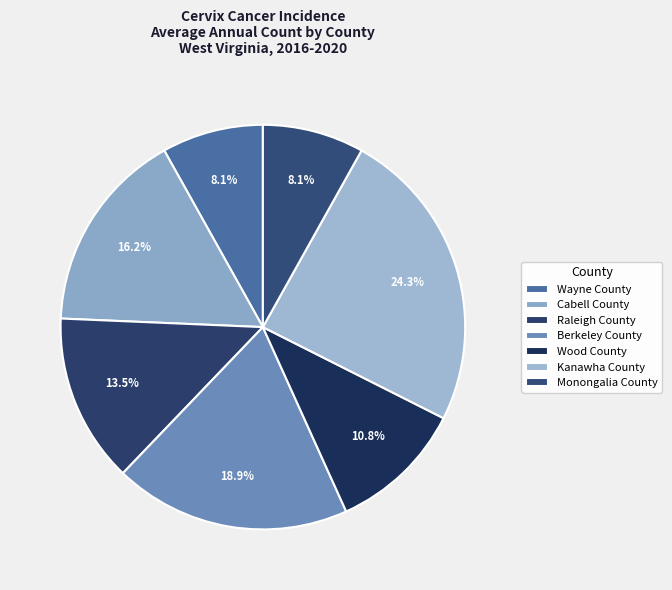

Count the number of slices in the pie.

7